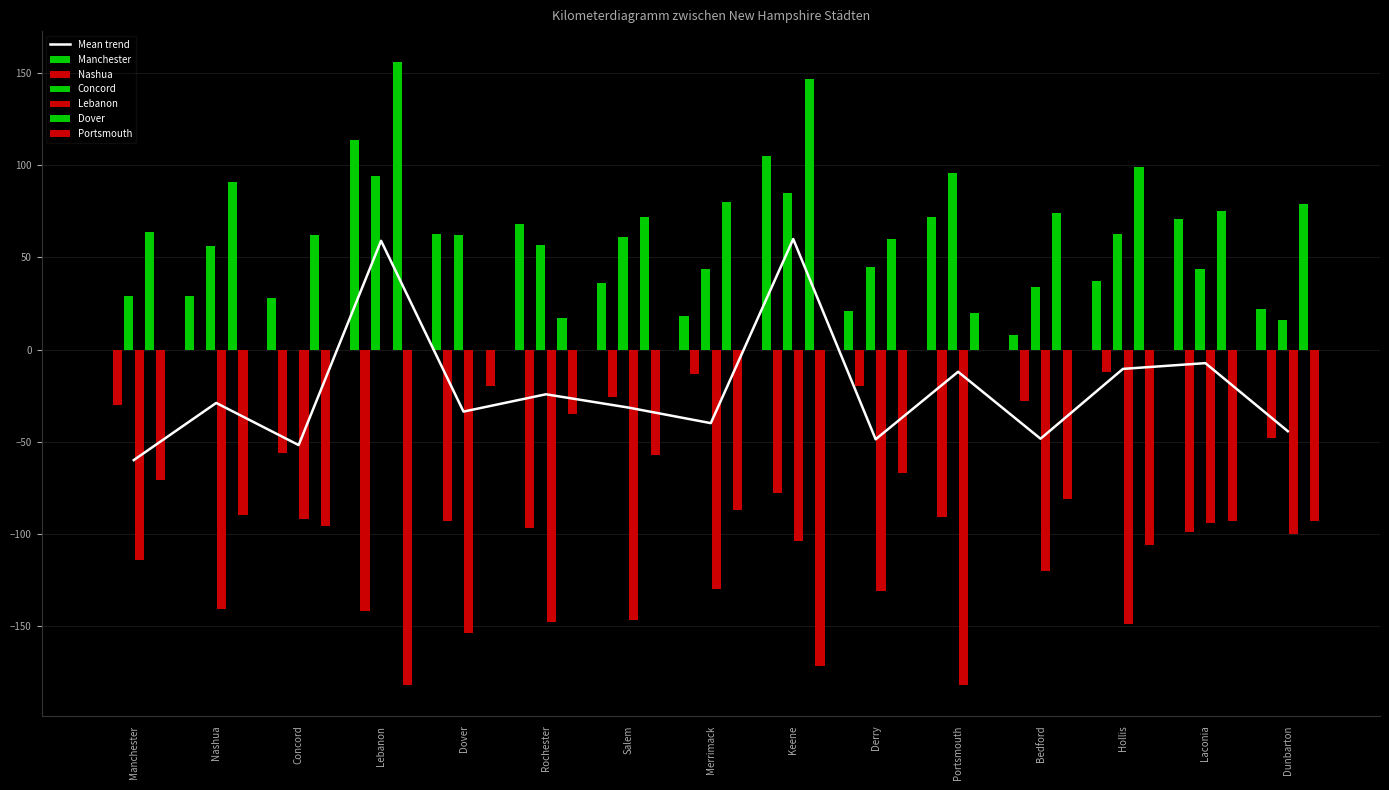

How many bars are there in each group?

6